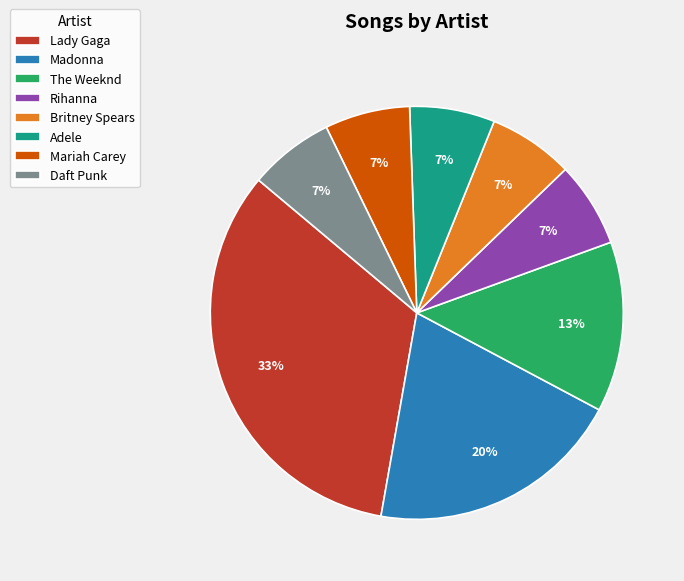

To the nearest percent, what portion does Rihanna represent?

7%